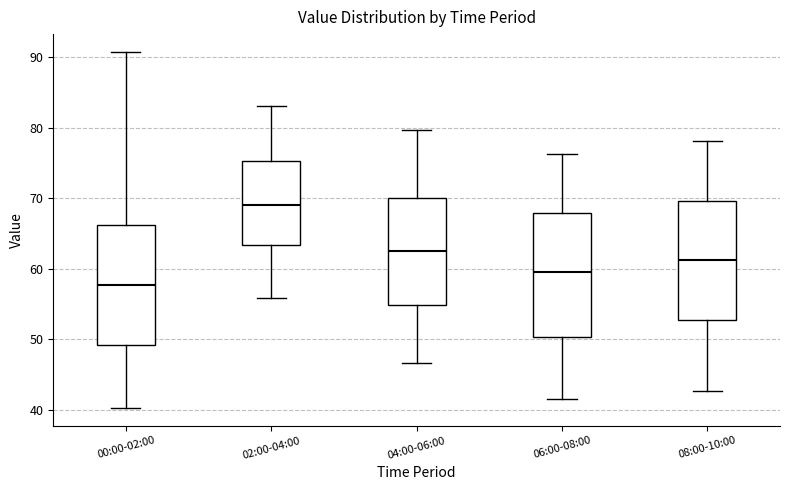

Reading left to right, read every box against the y-axis: the position of its median line, the range the box covers, and the ends of its whiskers. The values are not printed on the chart, so give them approximately, as read against the axis.

00:00-02:00: median 58, box 49 to 66, whiskers 40 to 91
02:00-04:00: median 69, box 63 to 75, whiskers 56 to 83
04:00-06:00: median 63, box 55 to 70, whiskers 47 to 80
06:00-08:00: median 60, box 50 to 68, whiskers 42 to 76
08:00-10:00: median 61, box 53 to 70, whiskers 43 to 78